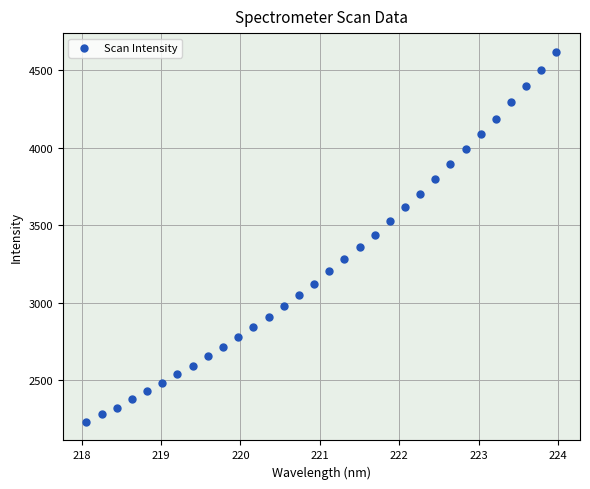

What is the range of X values (max minus min)?

5.9